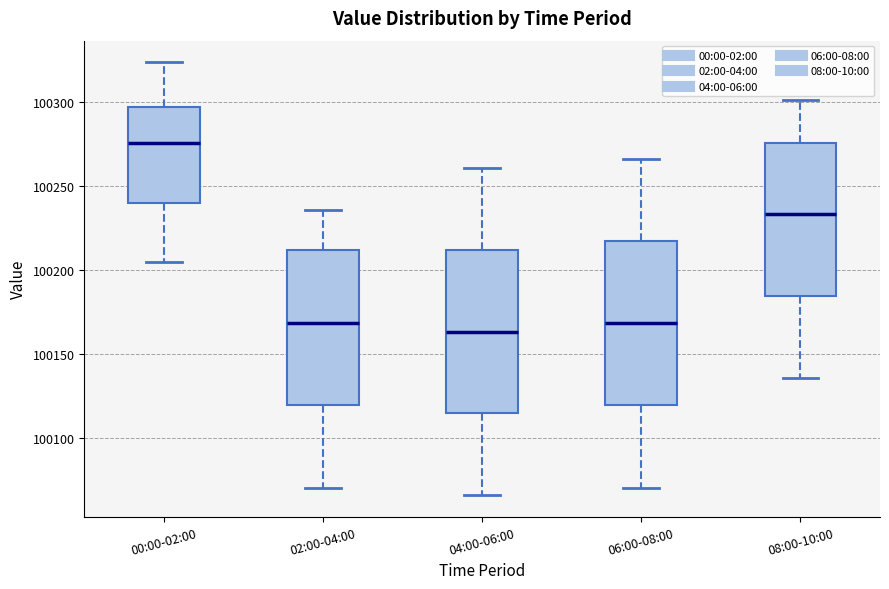

Reading left to right, read every box against the y-axis: the position of its median line, the range the box covers, and the ends of its whiskers. The values are not printed on the chart, so give them approximately, as read against the axis.

00:00-02:00: median 100275, box 100240 to 100295, whiskers 100205 to 100325
02:00-04:00: median 100170, box 100120 to 100210, whiskers 100070 to 100235
04:00-06:00: median 100165, box 100115 to 100210, whiskers 100065 to 100260
06:00-08:00: median 100170, box 100120 to 100215, whiskers 100070 to 100265
08:00-10:00: median 100235, box 100185 to 100275, whiskers 100135 to 100300